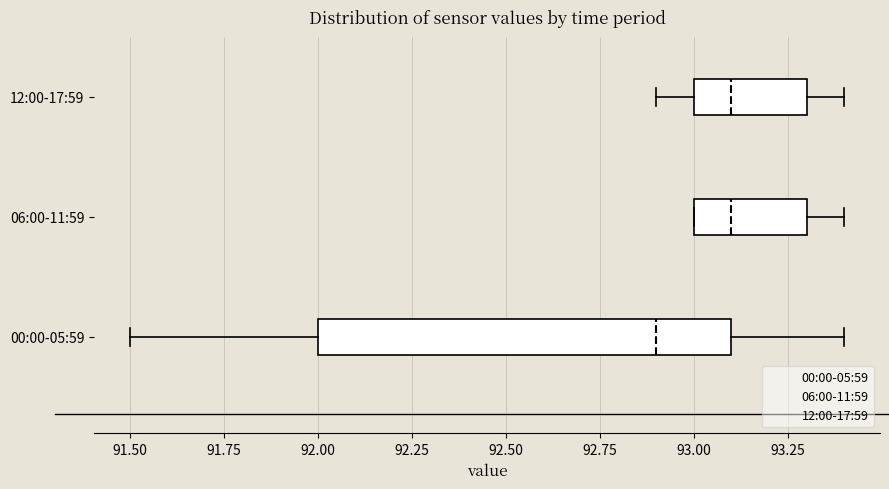

Where does the right whisker of the box for 06:00-11:59 end on the x-axis? The values are not printed on the chart, so give them approximately, as read against the axis.

93.4